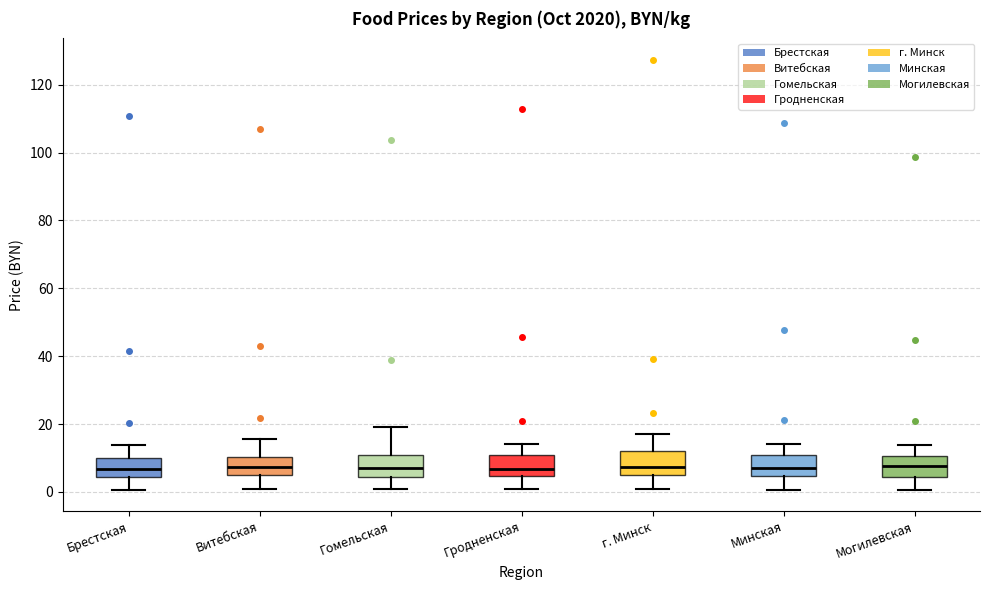

Reading left to right, read every box against the y-axis: the position of its median line, the range the box covers, and the ends of its whiskers. The values are not printed on the chart, so give them approximately, as read against the axis.

Брестская: median 6, box 4 to 10, whiskers 0 to 14
Витебская: median 8, box 4 to 10, whiskers 0 to 16
Гомельская: median 6, box 4 to 10, whiskers 0 to 20
Гродненская: median 6, box 4 to 10, whiskers 0 to 14
г. Минск: median 8, box 4 to 12, whiskers 0 to 18
Минская: median 8, box 4 to 10, whiskers 0 to 14
Могилевская: median 8, box 4 to 10, whiskers 0 to 14